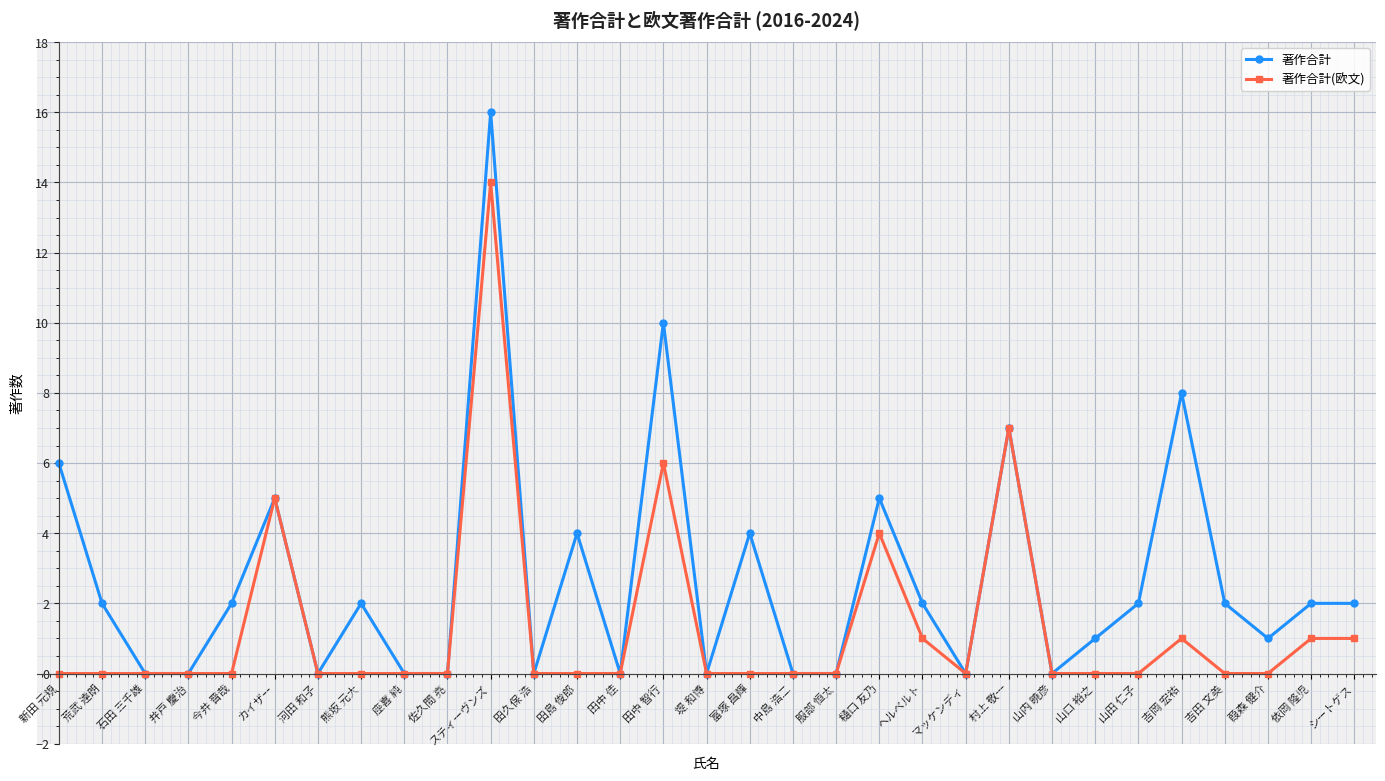

Which category has the highest value in the 著作合計(欧文) series?

スティーヴンズ